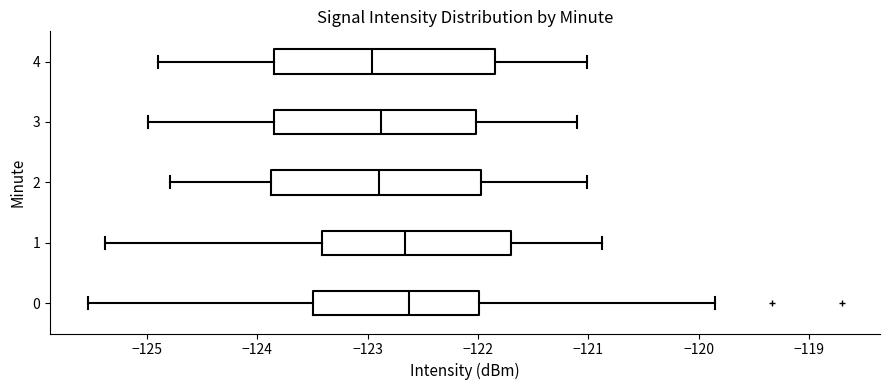

Reading bottom to top, read every box against the x-axis: the position of its median line, the range the box covers, and the ends of its whiskers. The values are not printed on the chart, so give them approximately, as read against the axis.

0: median -122.6, box -123.5 to -122.0, whiskers -125.5 to -119.8
1: median -122.7, box -123.4 to -121.7, whiskers -125.4 to -120.9
2: median -122.9, box -123.9 to -122.0, whiskers -124.8 to -121.0
3: median -122.9, box -123.8 to -122.0, whiskers -125.0 to -121.1
4: median -123.0, box -123.8 to -121.8, whiskers -124.9 to -121.0